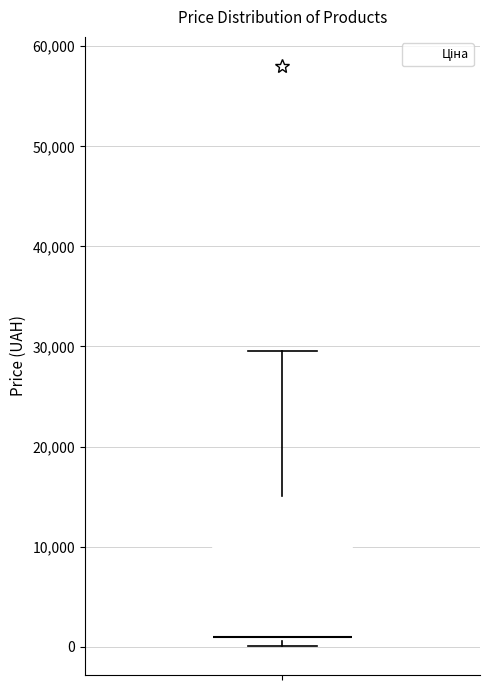

Where does the upper whisker of the box end on the y-axis? The values are not printed on the chart, so give them approximately, as read against the axis.

30000